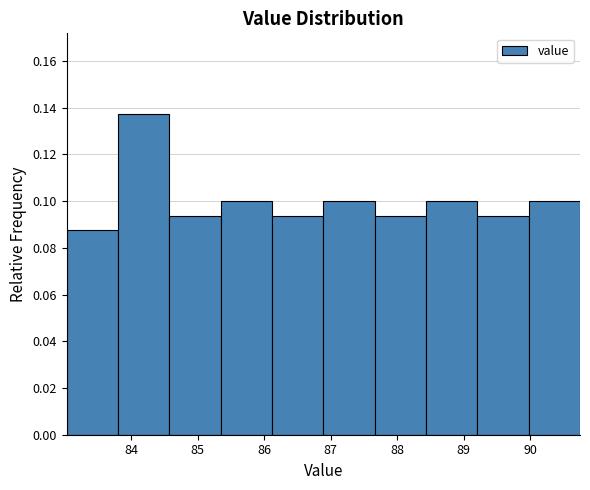

How tall is the bar that spans 88.4 to 89.2 on the x-axis? Neither the bar edges nor the heights are printed on the chart, so give them approximately, as read against the axes.

0.100